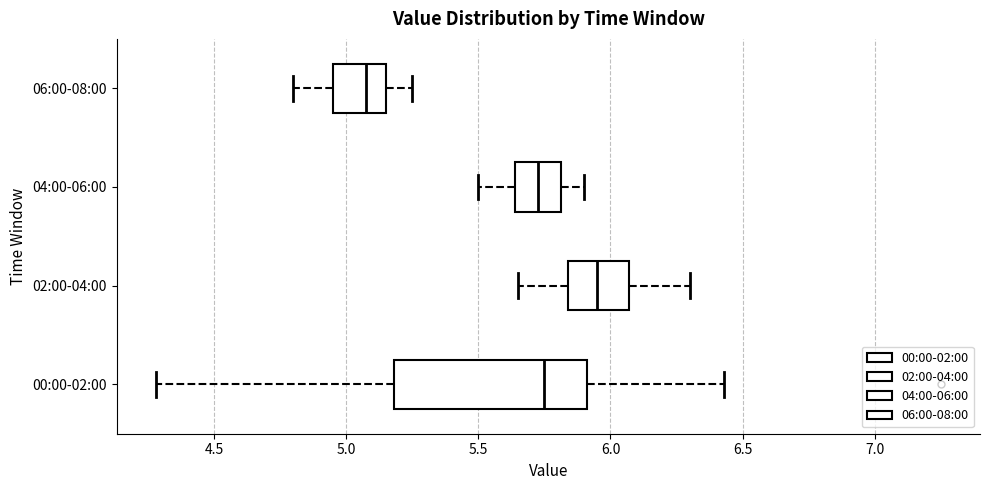

Where is the right edge of the box for 02:00-04:00 on the x-axis? The values are not printed on the chart, so give them approximately, as read against the axis.

6.05